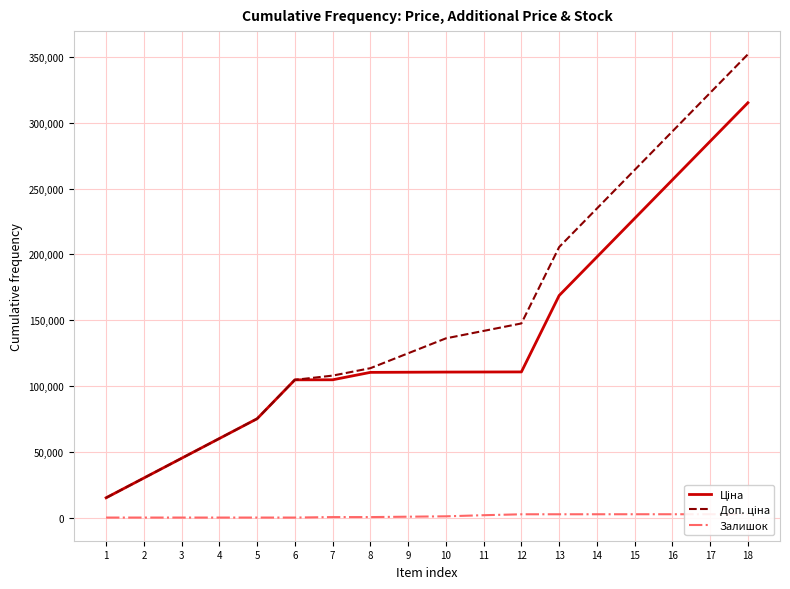

Rank the series at 6 from lowest to highest value.

Залишок, Ціна, Доп. ціна